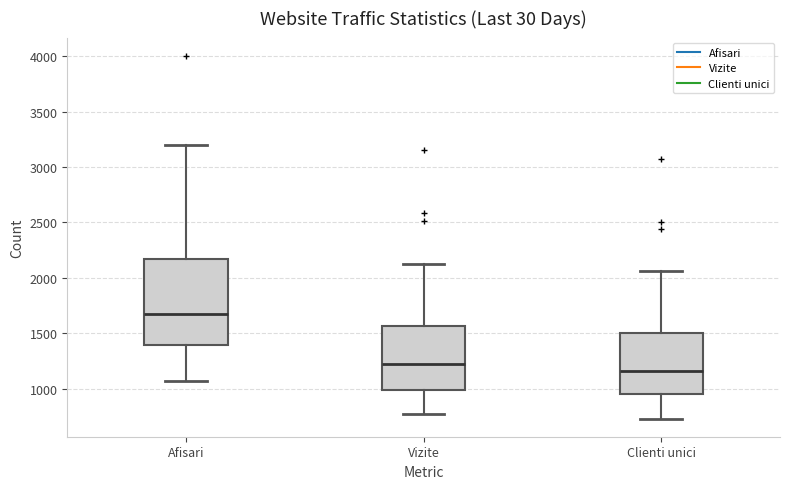

Which box has the lowest median line?

Clienti unici